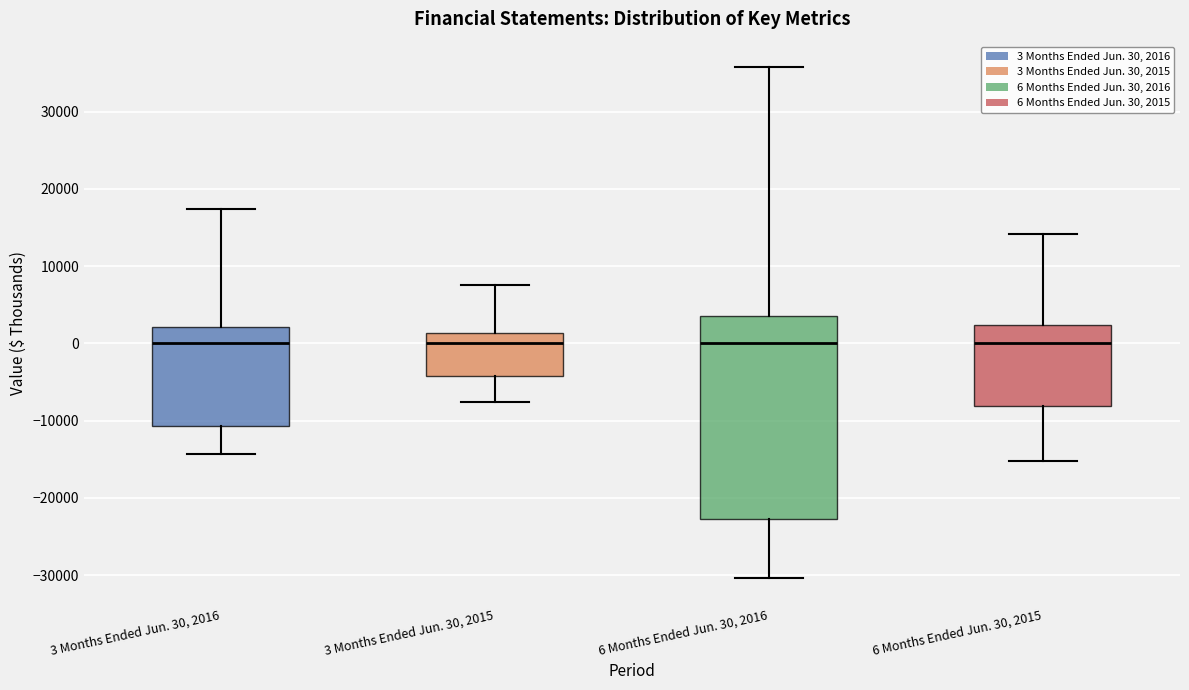

Reading left to right, read every box against the y-axis: the position of its median line, the range the box covers, and the ends of its whiskers. The values are not printed on the chart, so give them approximately, as read against the axis.

3 Months Ended Jun. 30, 2016: median 0, box -11000 to 2000, whiskers -14000 to 17000
3 Months Ended Jun. 30, 2015: median 0, box -4000 to 1000, whiskers -8000 to 8000
6 Months Ended Jun. 30, 2016: median 0, box -23000 to 4000, whiskers -30000 to 36000
6 Months Ended Jun. 30, 2015: median 0, box -8000 to 2000, whiskers -15000 to 14000